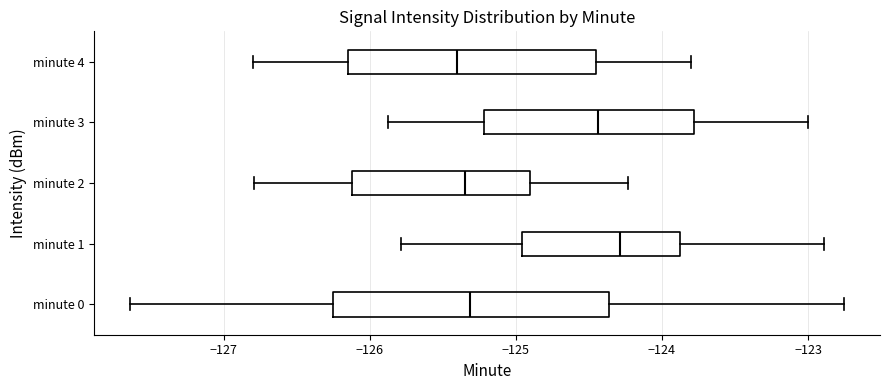

Where is the right edge of the box for minute 0 on the x-axis? The values are not printed on the chart, so give them approximately, as read against the axis.

-124.4